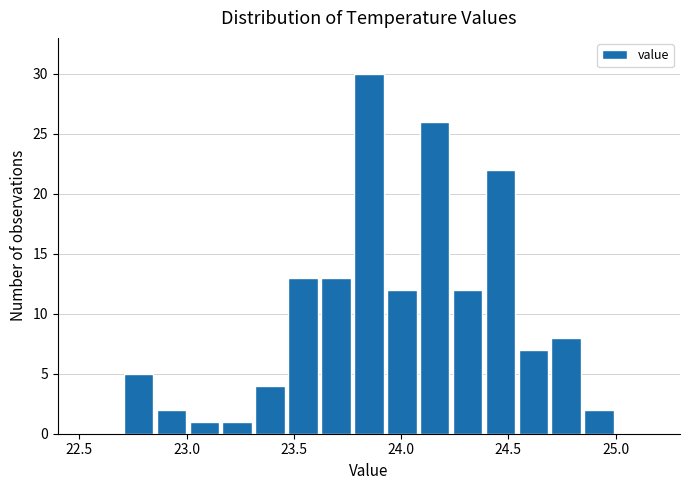

Around what value on the x-axis is the tallest bar? Give the approximate position of its centre, as read against the axis.

23.85